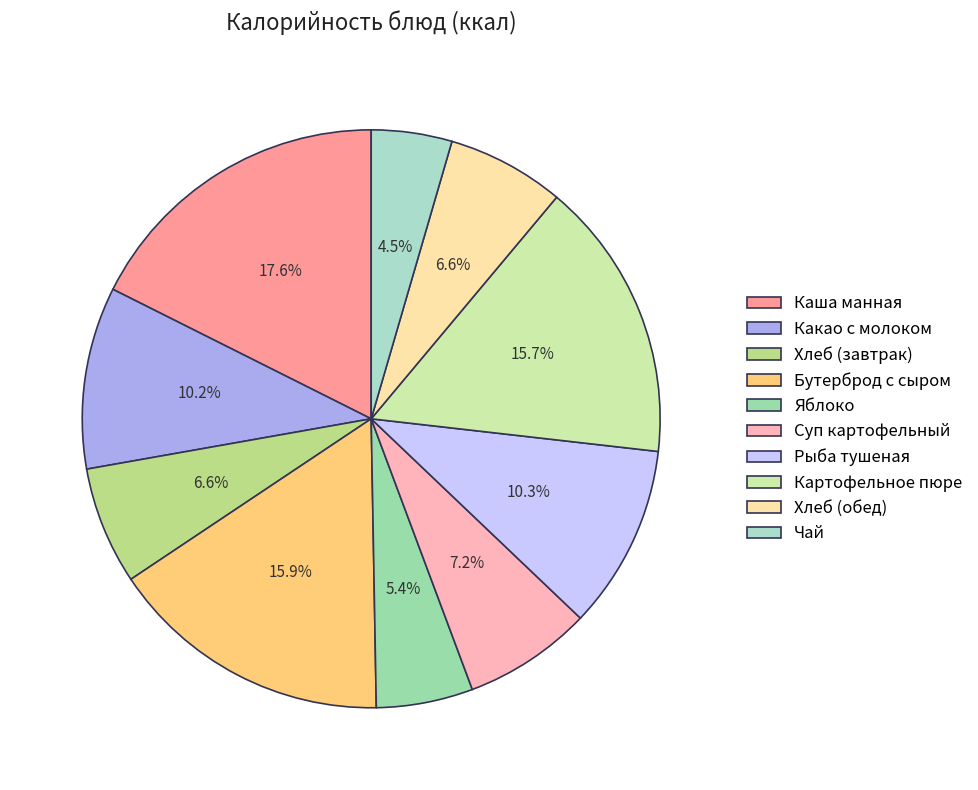

Which has a higher value, Чай or Картофельное пюре?

Картофельное пюре